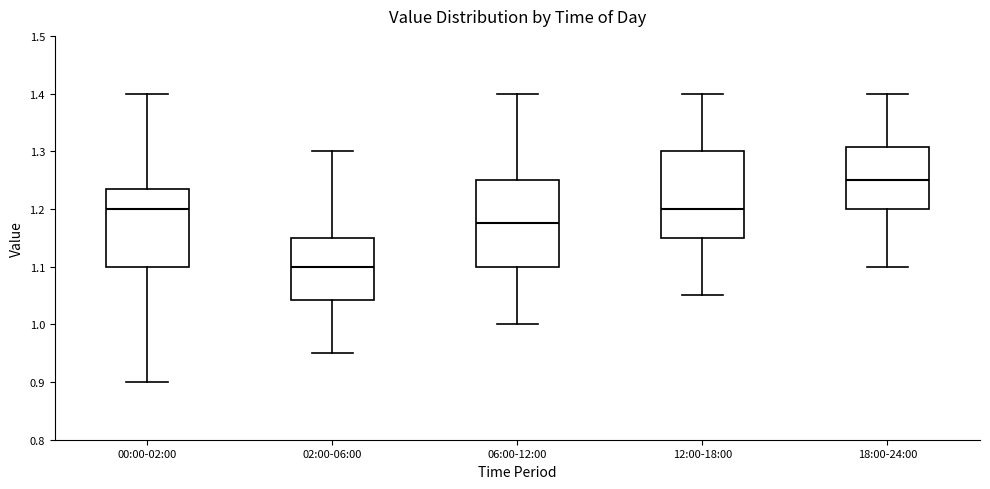

Which box's median line is the lowest?

02:00-06:00